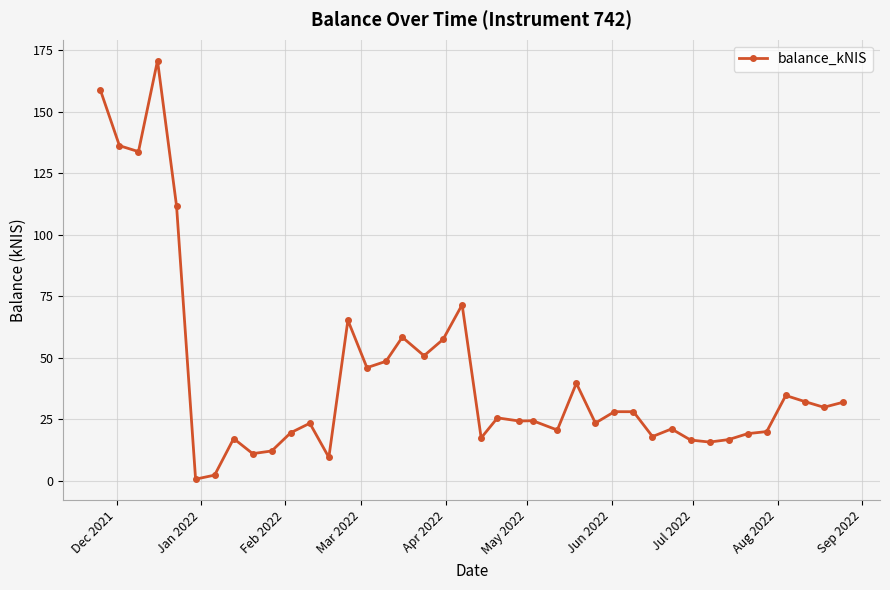

What is the greatest value displayed?

170.7